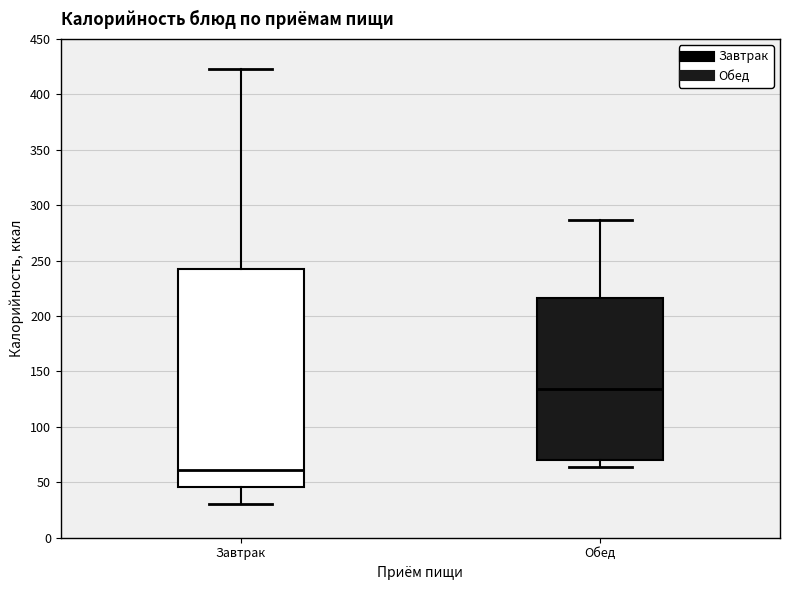

Where is the upper edge of the box for Обед on the y-axis? The values are not printed on the chart, so give them approximately, as read against the axis.

215